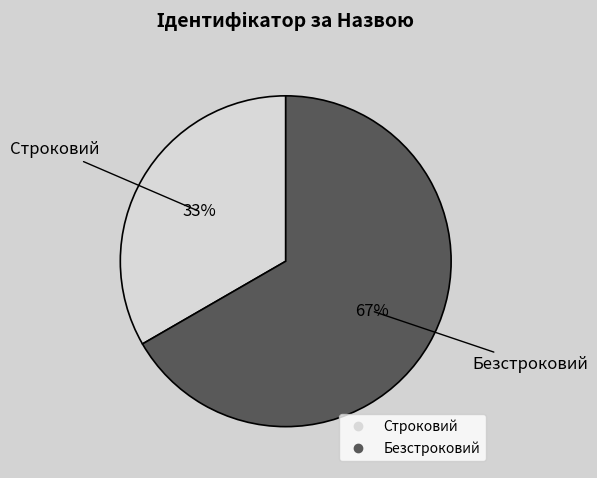

Between Безстроковий and Строковий, which is larger?

Безстроковий